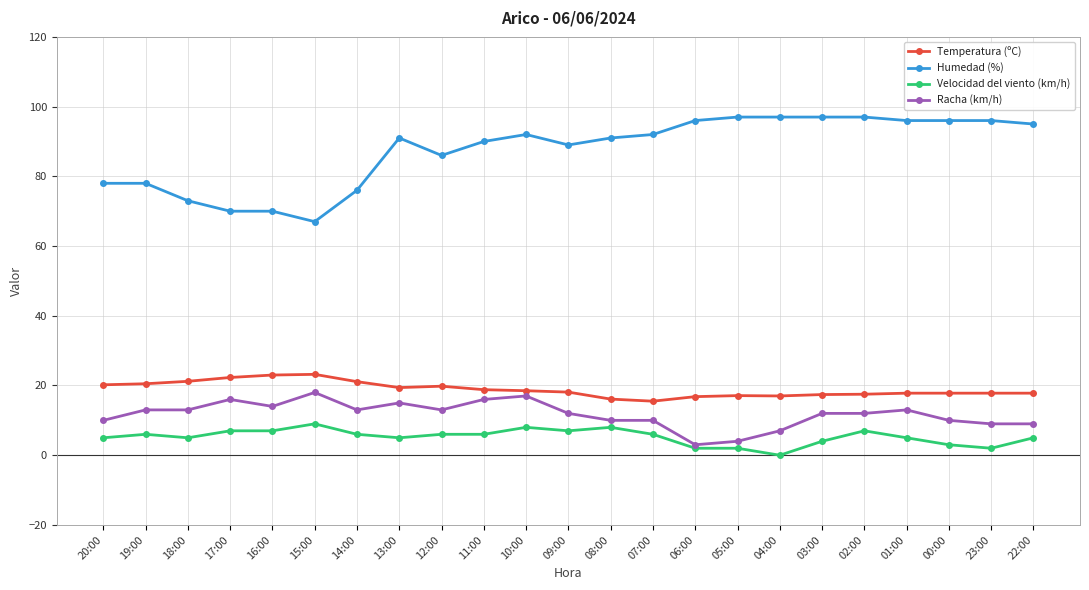

What is the label of the 13th point from the left?

08:00